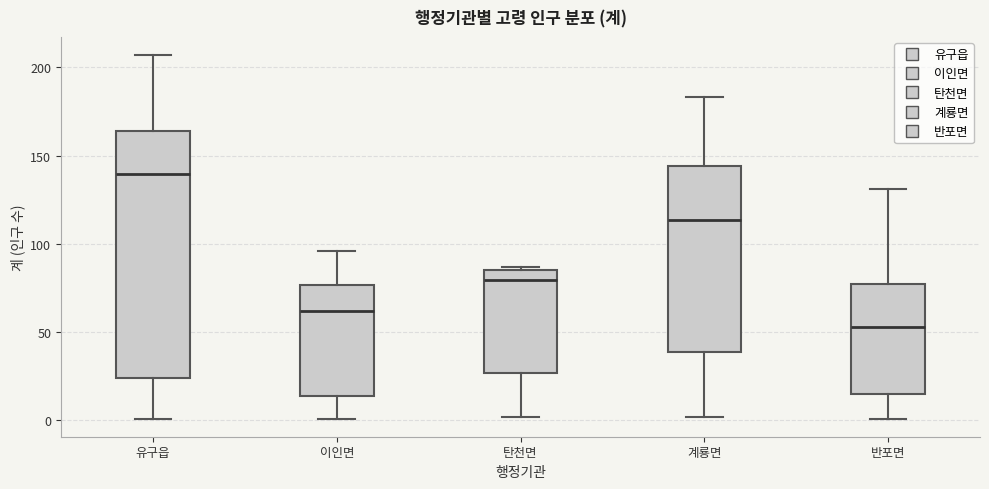

Where does the median line of the box for 이인면 sit on the y-axis? The values are not printed on the chart, so give them approximately, as read against the axis.

60